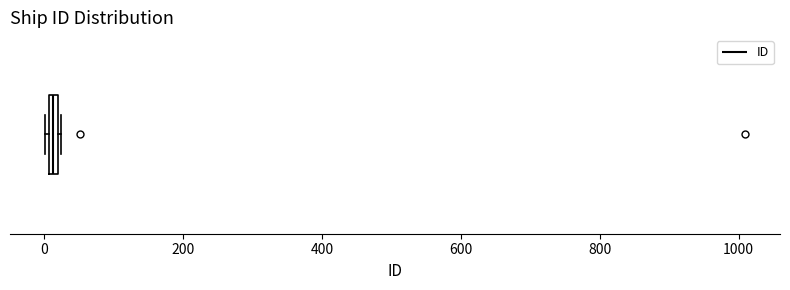

Where is the left edge of the box on the x-axis? The values are not printed on the chart, so give them approximately, as read against the axis.

0